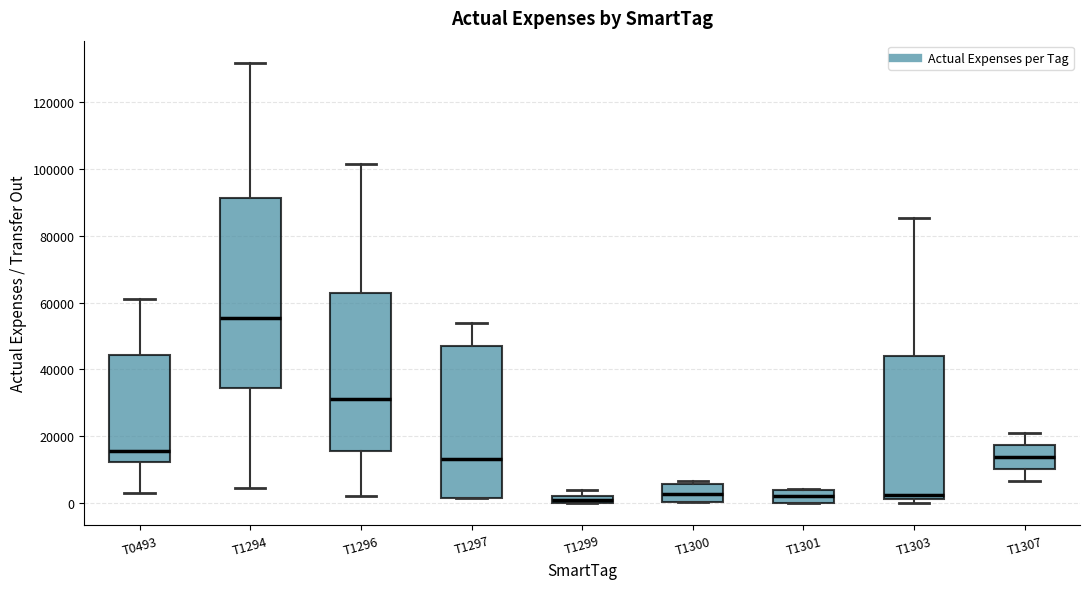

Comparing the boxes themselves (not the whiskers), which one is the tallest?

T1294